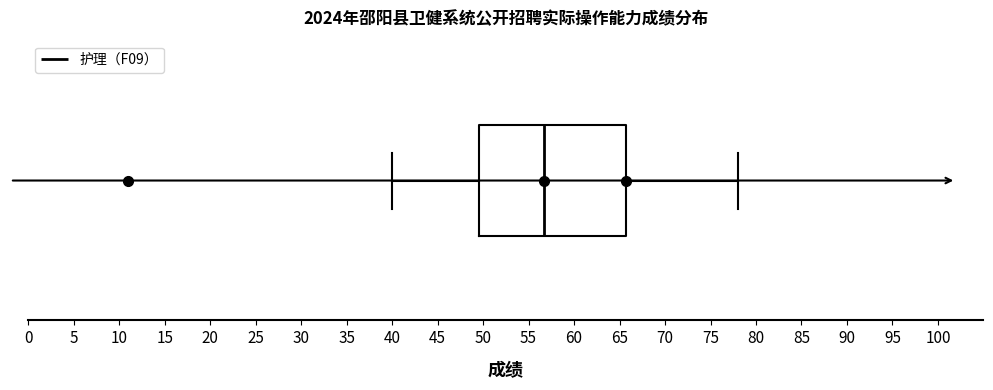

Transcribe this box plot: give where the median line is, the range the box spans, and where the two whiskers end, as read against the x-axis. The values are not printed on the chart, so give them approximately, as read against the axis.

median 57.0, box 49.5 to 66.0, whiskers 40.0 to 78.0